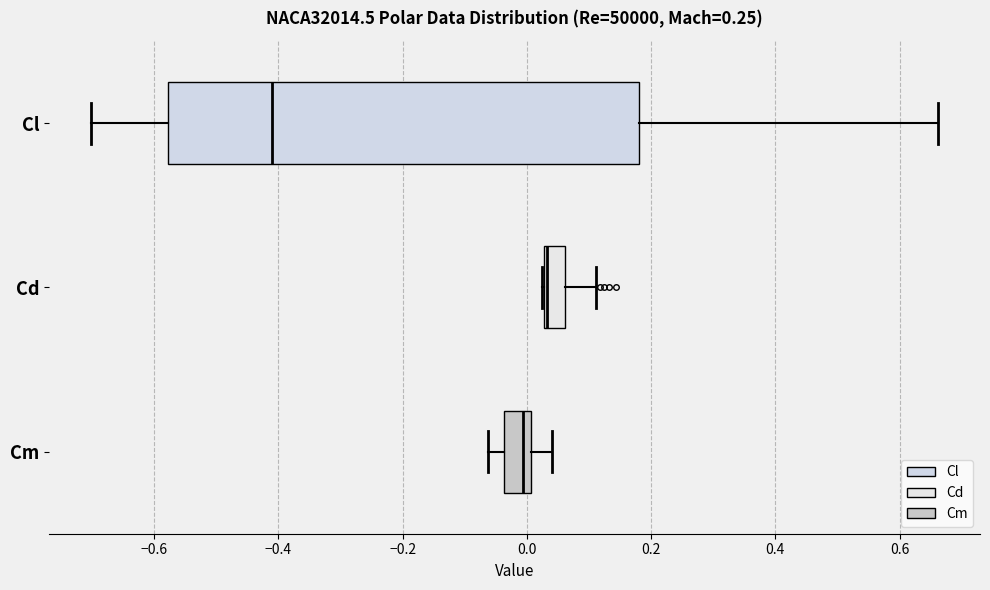

Reading bottom to top, transcribe this box plot: for each box, give where its median line is, the range the box spans, and where its two whiskers end, as read against the x-axis. The values are not printed on the chart, so give them approximately, as read against the axis.

Cm: median 0.00 (just left of the box's right edge), box -0.04 to 0.00, whiskers -0.06 to 0.04
Cd: median 0.04 (drawn on the box's left edge), box 0.02 to 0.06, whiskers 0.02 to 0.12
Cl: median -0.42, box -0.58 to 0.18, whiskers -0.70 to 0.66